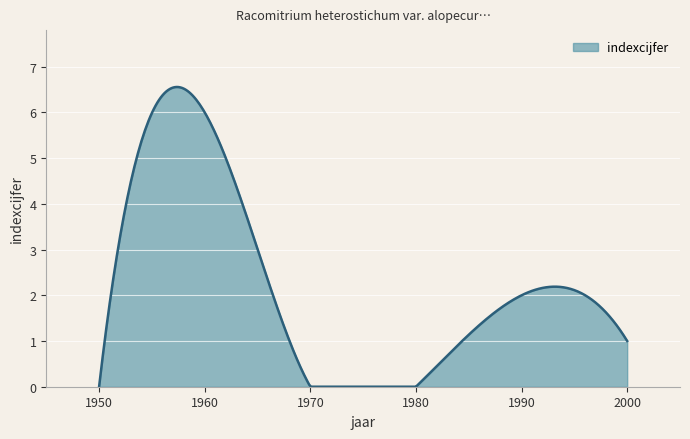

What is the difference between the maximum and minimum values?

6.6